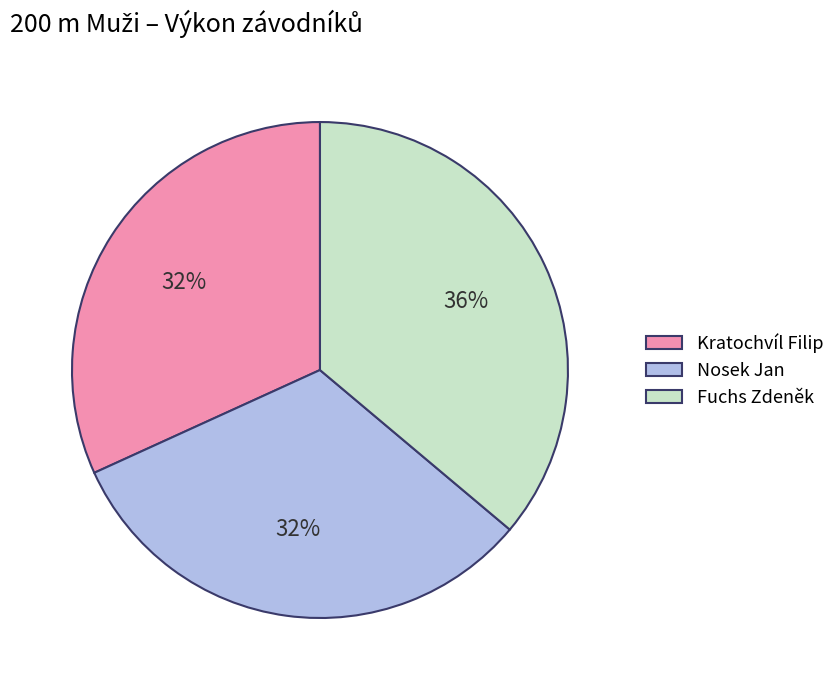

Does any single category account for the majority?

No